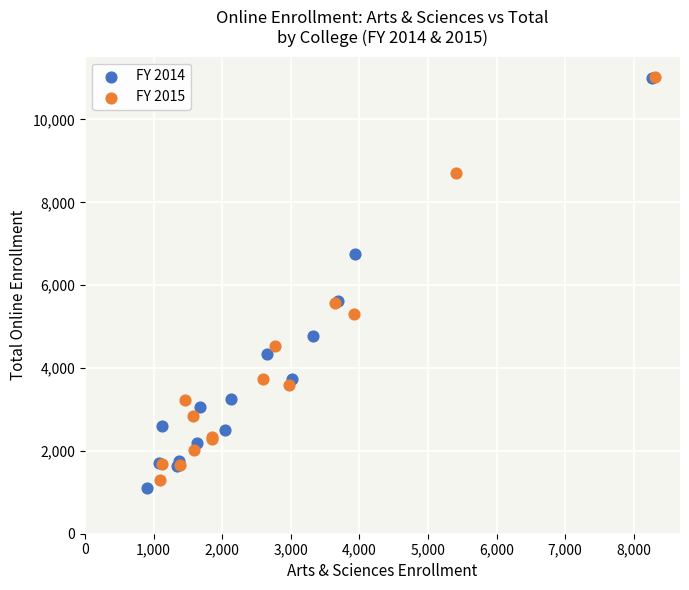

Which series has the largest Y range (max minus min)?

FY 2014